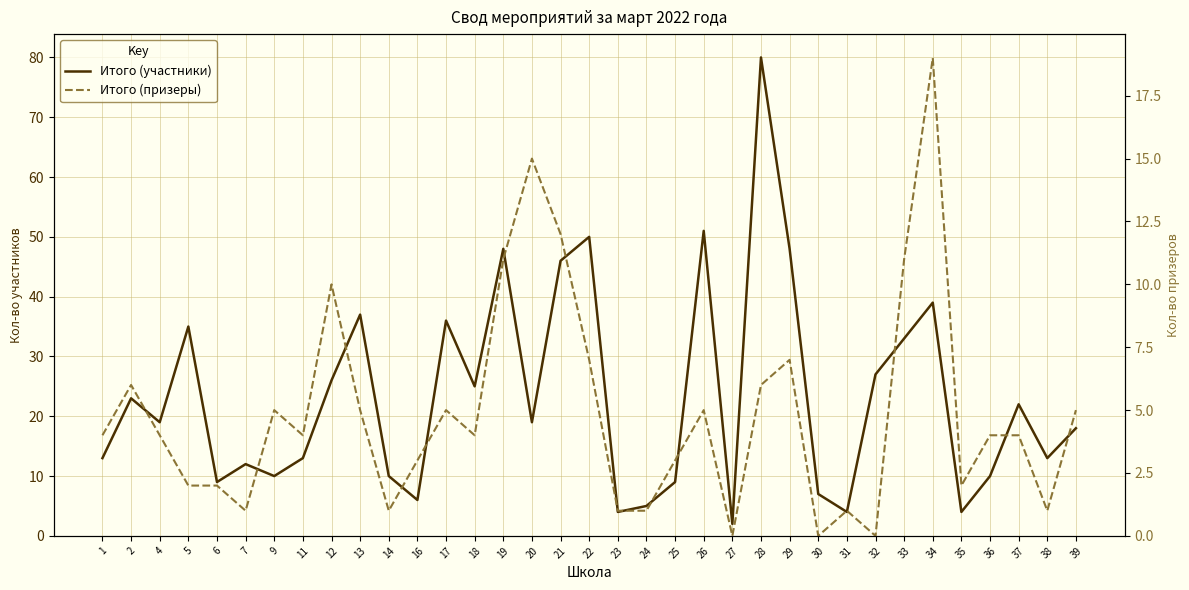

Between 23 and 20, which is larger?

20